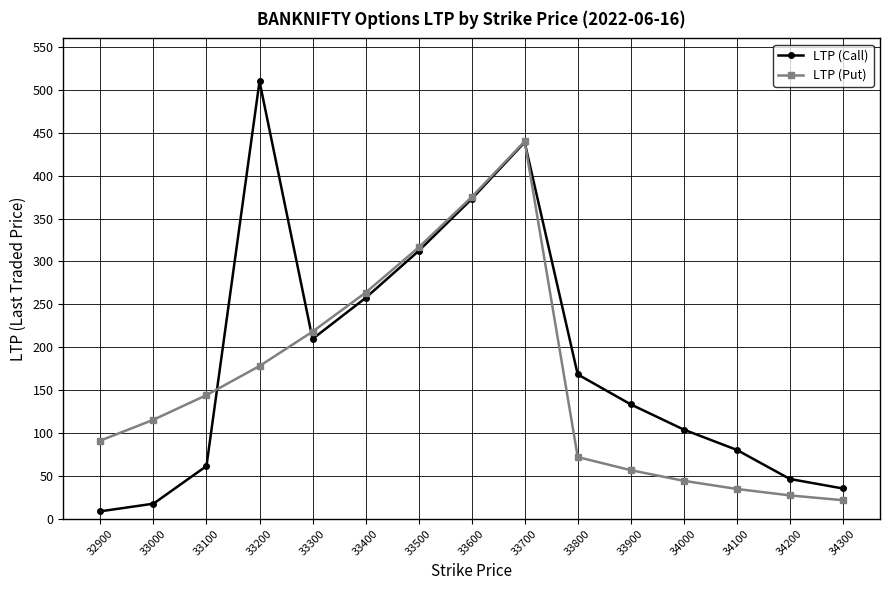

What are all the series names shown in the legend?

LTP (Call), LTP (Put)